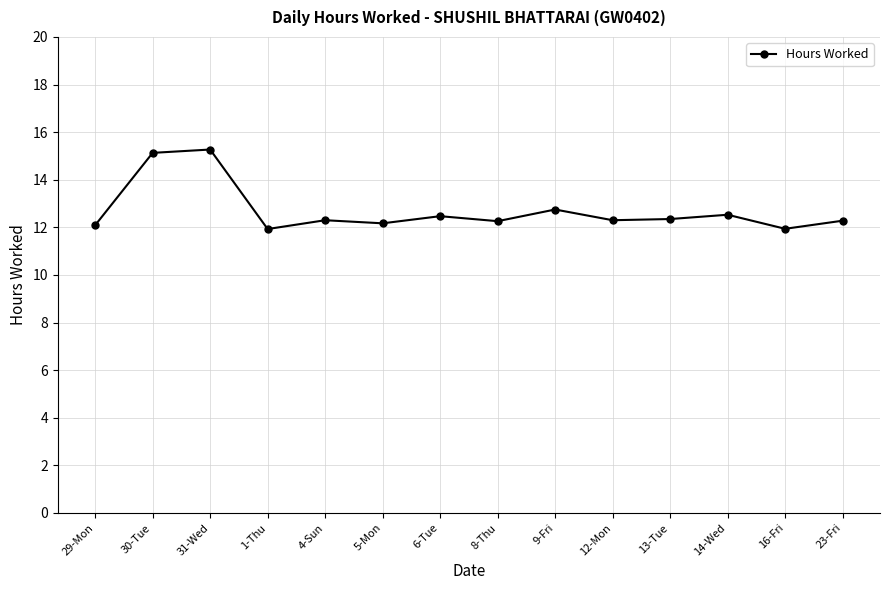

How many series are shown in this chart?

1